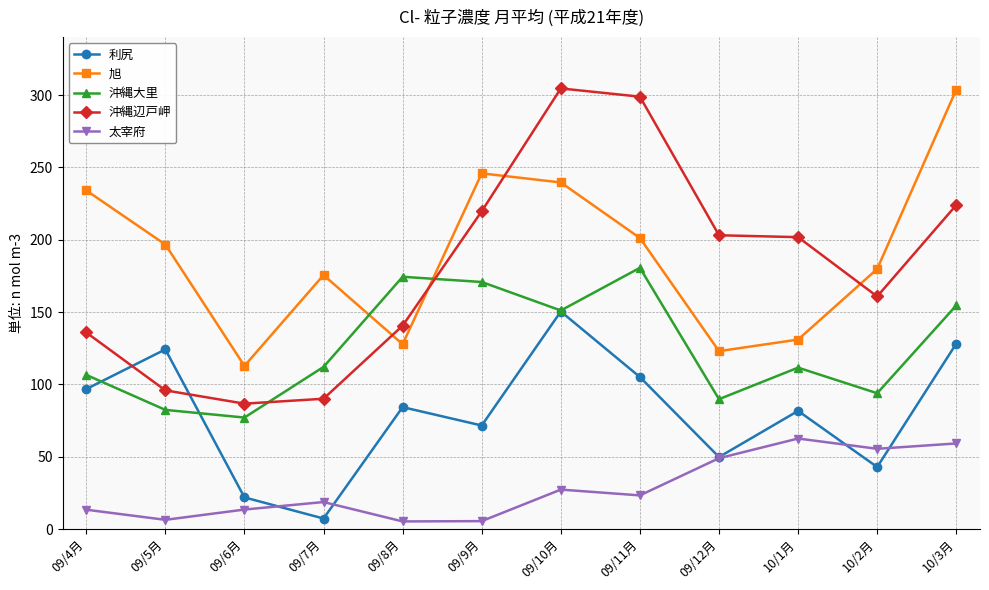

What is the lowest value of the 利尻 series?

7.3